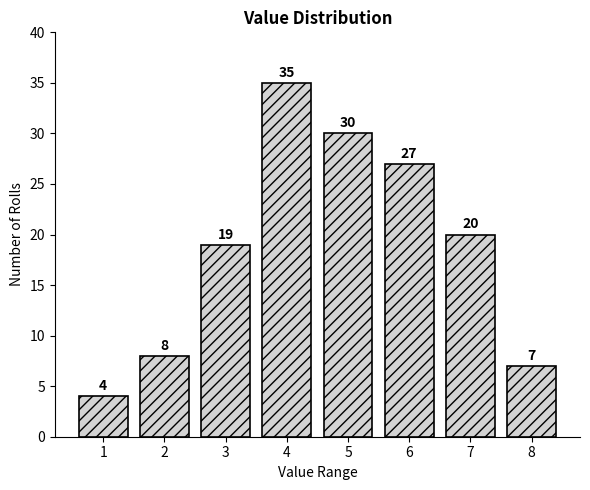

Reading left to right, list all the values displayed in this chart.

4	8	19	35	30	27	20	7